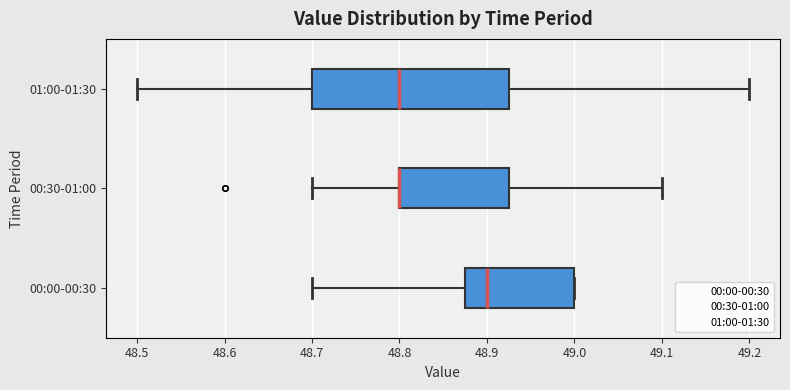

Where does the right whisker of the box for 00:30-01:00 end on the x-axis? The values are not printed on the chart, so give them approximately, as read against the axis.

49.10